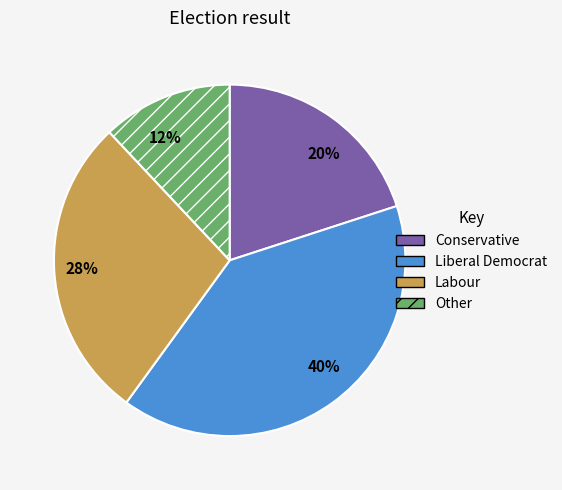

To the nearest percent, what is the difference between the largest and smallest slice percentages?

28%